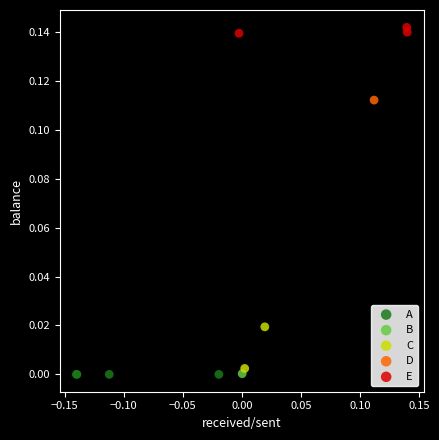

What are all the series names shown in the legend?

A, B, C, D, E